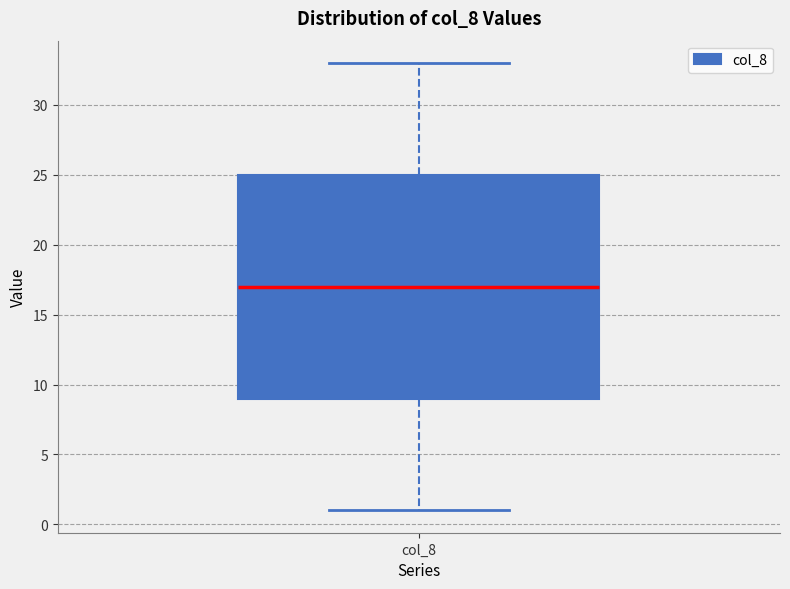

Transcribe this box plot: give where the median line is, the range the box spans, and where the two whiskers end, as read against the y-axis. The values are not printed on the chart, so give them approximately, as read against the axis.

median 17, box 9 to 25, whiskers 1 to 33